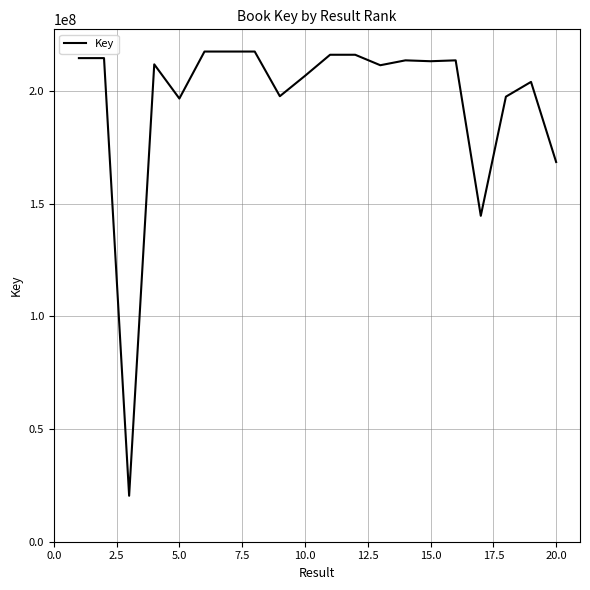

What is the smallest value displayed?

20379506